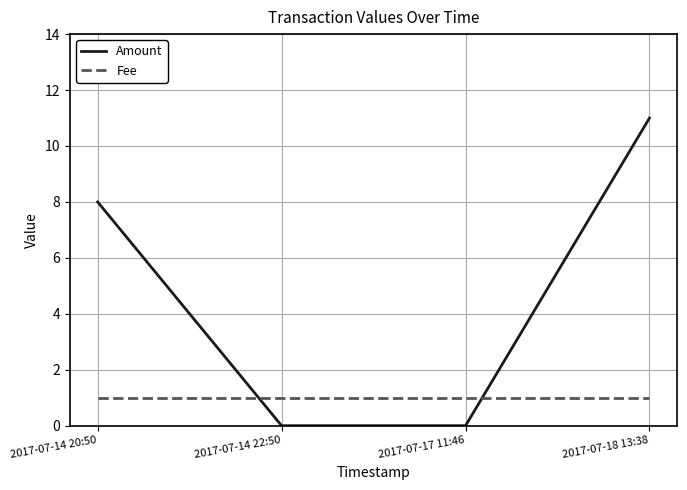

Is the value of Fee at 2017-07-14 20:50 greater than the value of Amount at 2017-07-14 20:50?

No